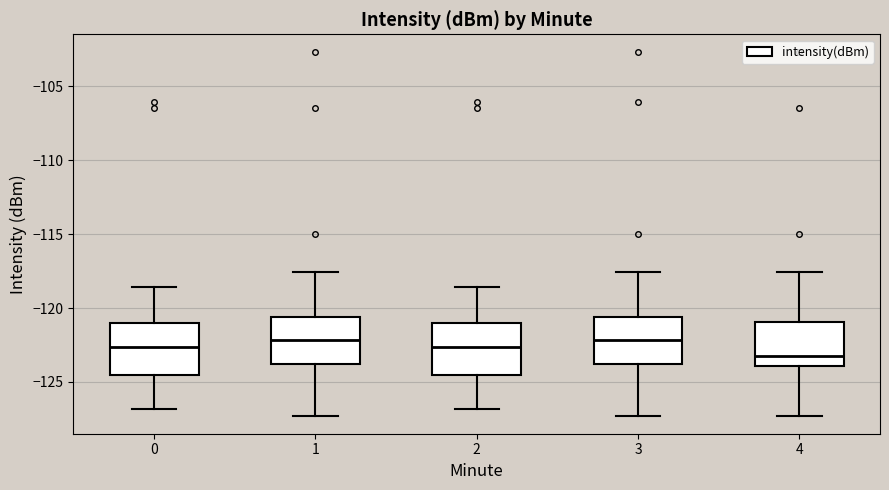

Which box has the lowest median line?

4